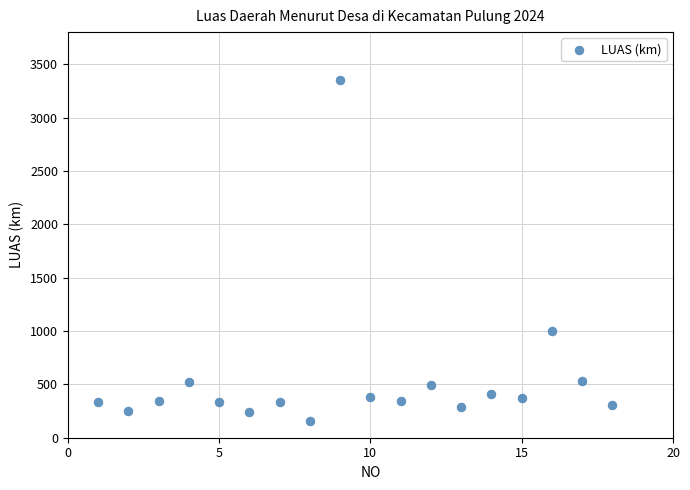

What is the range of X values (max minus min)?

17